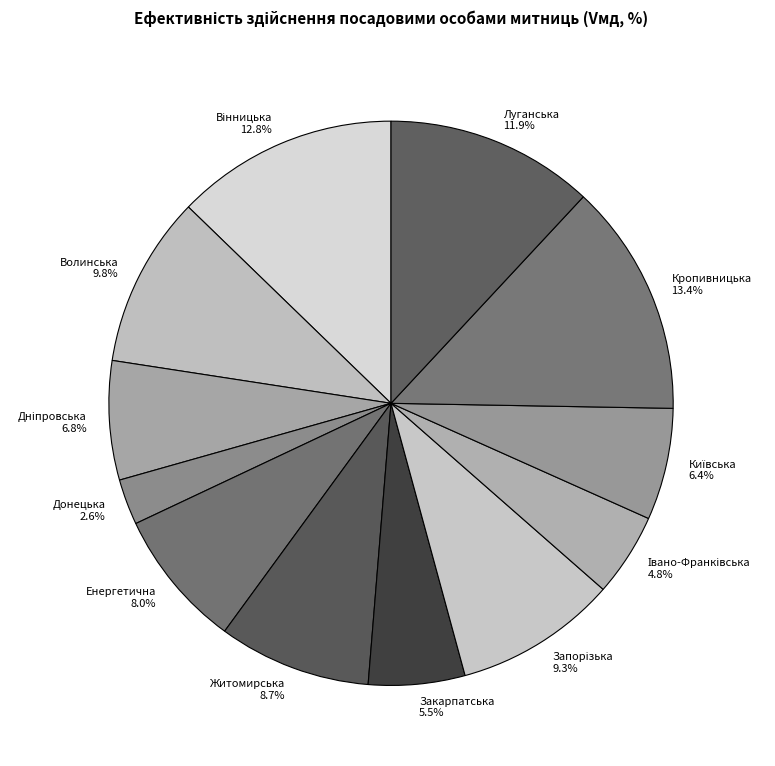

To the nearest percent, what is the difference between the largest and smallest slice percentages?

11%